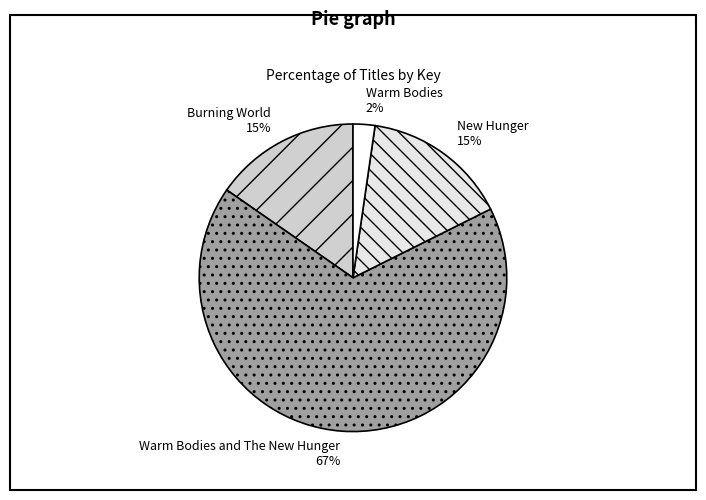

To the nearest percent, what portion does Burning World represent?

15%